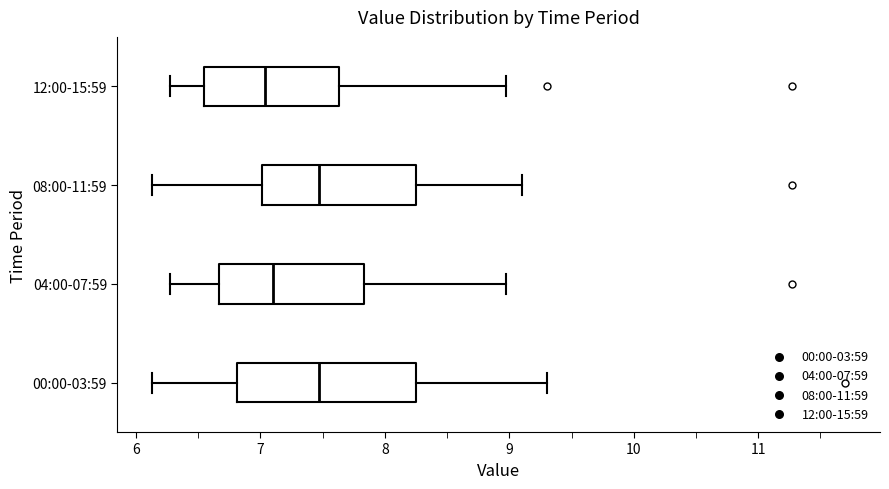

Reading bottom to top, transcribe this box plot: for each box, give where its median line is, the range the box spans, and where its two whiskers end, as read against the x-axis. The values are not printed on the chart, so give them approximately, as read against the axis.

00:00-03:59: median 7.5, box 6.8 to 8.3, whiskers 6.1 to 9.3
04:00-07:59: median 7.1, box 6.7 to 7.8, whiskers 6.3 to 9.0
08:00-11:59: median 7.5, box 7.0 to 8.3, whiskers 6.1 to 9.1
12:00-15:59: median 7.0, box 6.5 to 7.6, whiskers 6.3 to 9.0